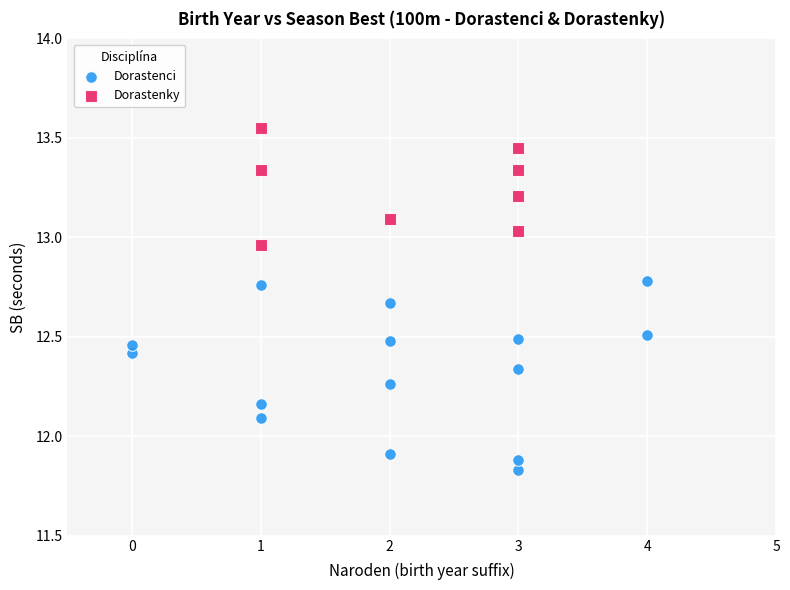

Which series reaches the minimum Y coordinate?

Dorastenci